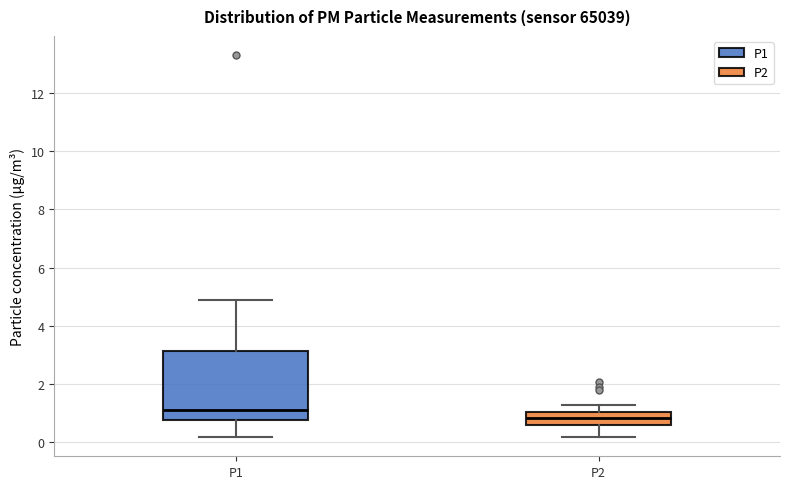

Reading left to right, read every box against the y-axis: the position of its median line, the range the box covers, and the ends of its whiskers. The values are not printed on the chart, so give them approximately, as read against the axis.

P1: median 1.2, box 0.8 to 3.2, whiskers 0.2 to 5.0
P2: median 0.8, box 0.6 to 1.0, whiskers 0.2 to 1.2